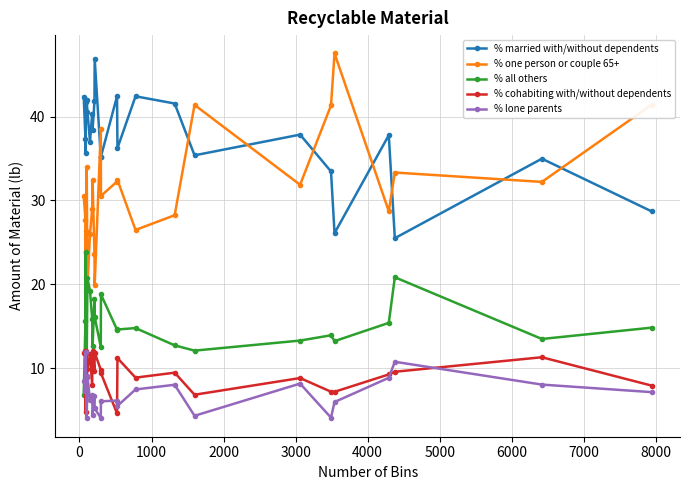

What is the value of the % cohabiting with/without dependents point at the 16th from the left?

8.9